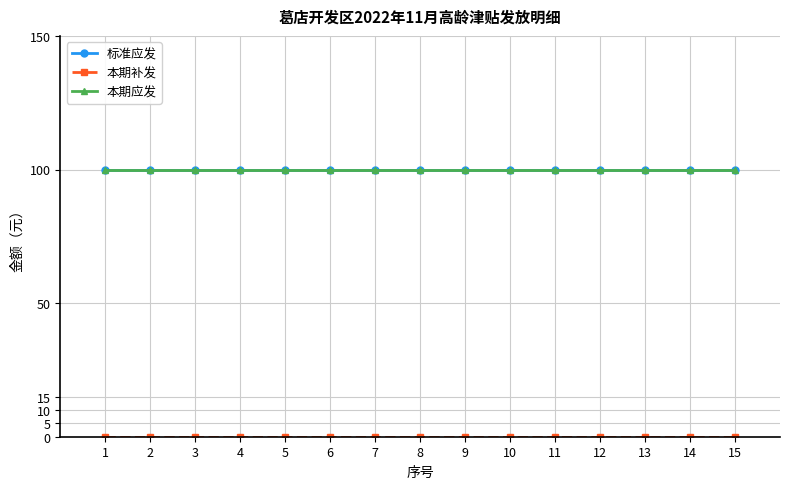

Is this an area chart (filled region under the line)?

No